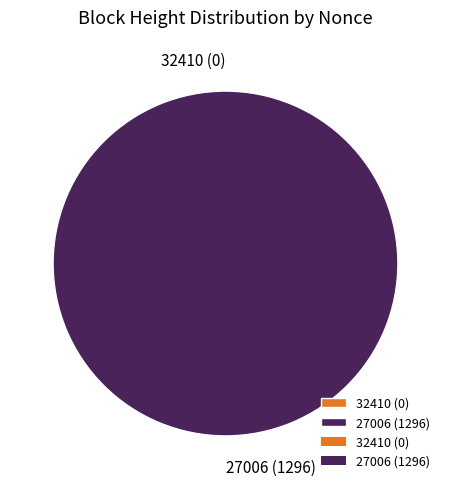

To the nearest percent, what portion does 27006 represent?

100%